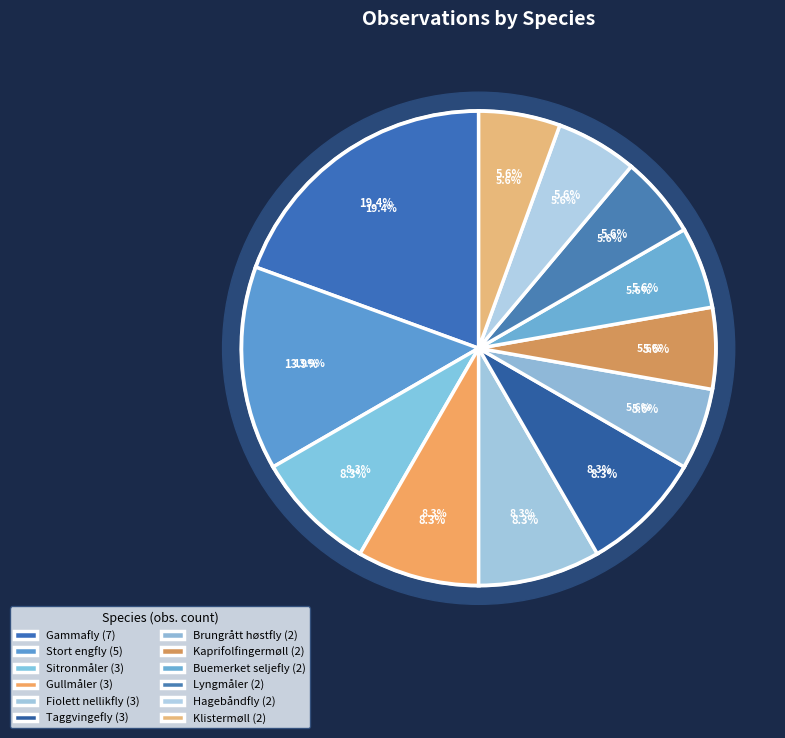

To the nearest percent, what is the difference between the largest and smallest slice percentages?

14%